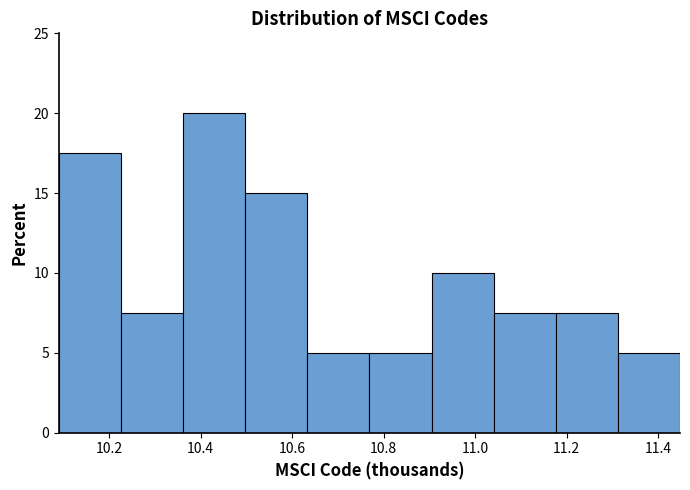

Which range on the x-axis has the tallest bar?

10.36 to 10.50